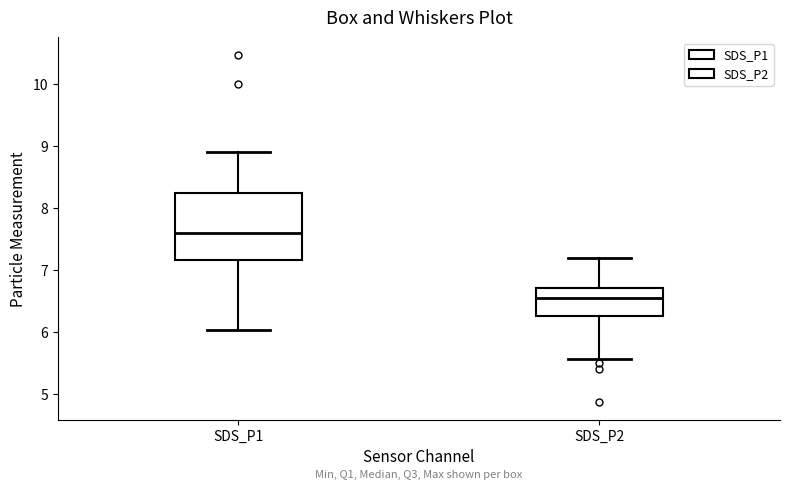

Reading left to right, read every box against the y-axis: the position of its median line, the range the box covers, and the ends of its whiskers. The values are not printed on the chart, so give them approximately, as read against the axis.

SDS_P1: median 7.6, box 7.2 to 8.2, whiskers 6.0 to 8.9
SDS_P2: median 6.6, box 6.3 to 6.7, whiskers 5.6 to 7.2